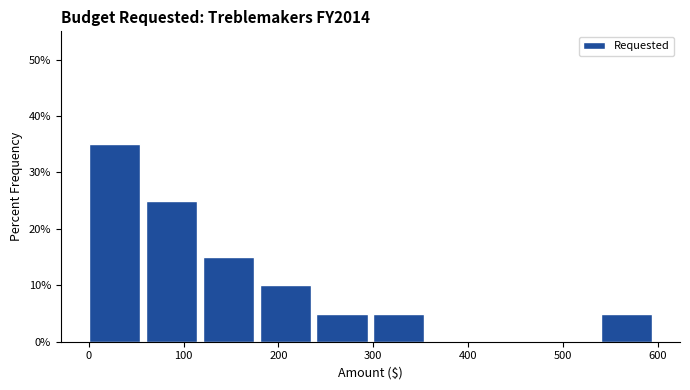

How tall is the bar that spans 180 to 240 on the x-axis? The values are not printed on the chart, so give them approximately, as read against the axis.

10